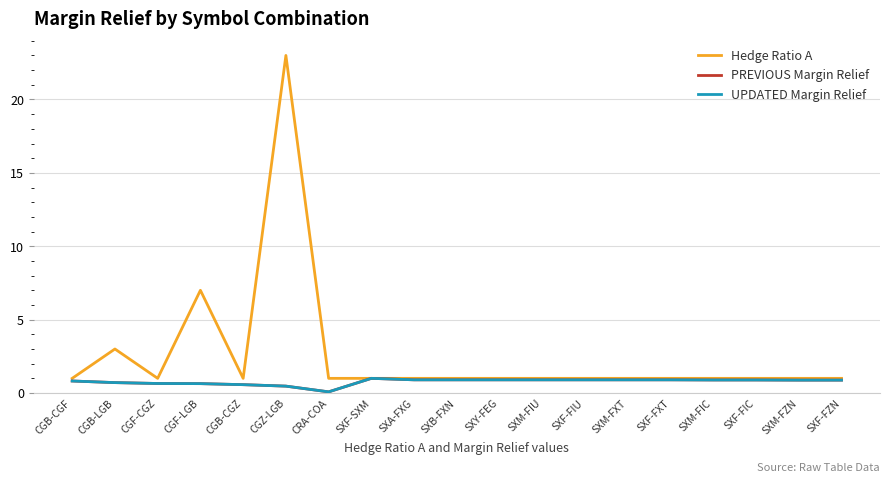

What is the difference between the maximum and second lowest values in the PREVIOUS Margin Relief series?

0.5